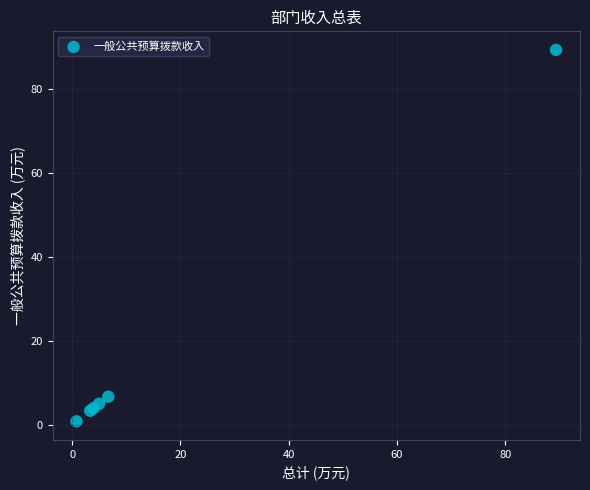

What Y value in the scatter plot is closest to 45?

6.7